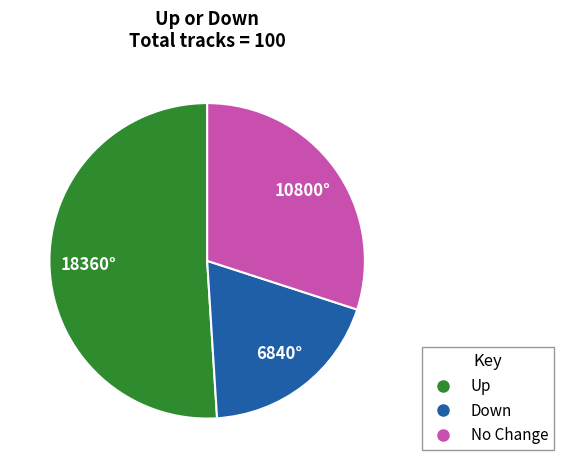

Does any single category account for the majority?

Yes